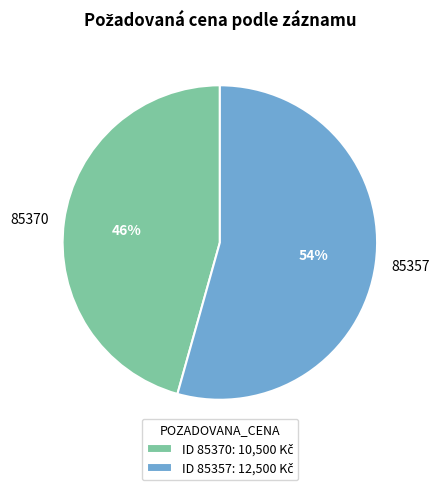

The 85357 slice represents 66% of the pie. True or false?

False